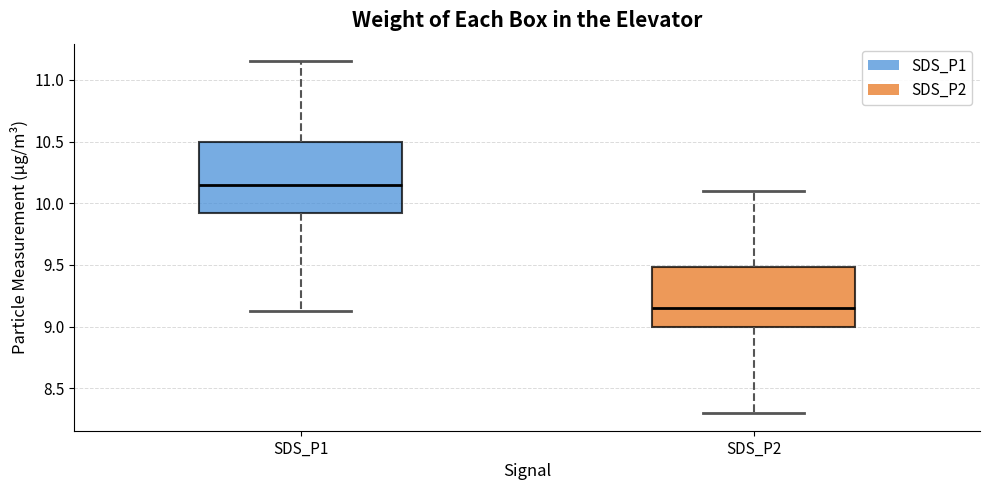

Which box has the lowest median line?

SDS_P2